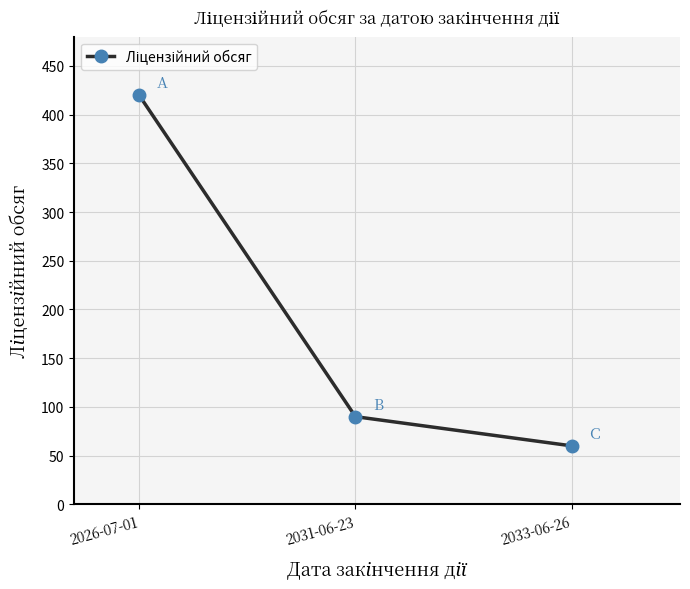

Where does the data first go above 90?

2026-07-01